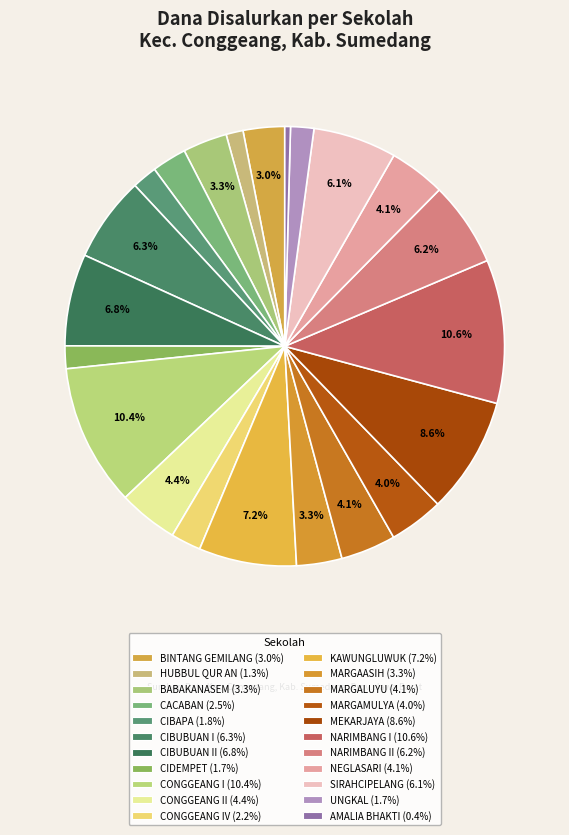

Rank the categories by value from highest to lowest.

SD NEGERI NARIMBANG I, SD NEGERI CONGGEANG I, SD NEGERI MEKARJAYA, SD NEGERI KAWUNGLUWUK, SD NEGERI CIBUBUAN II, SD NEGERI CIBUBUAN I, SD NEGERI NARIMBANG II, SD NEGERI SIRAHCIPELANG, SD NEGERI CONGGEANG II, SD NEGERI NEGLASARI, SD NEGERI MARGALUYU, SD NEGERI MARGAMULYA, SD NEGERI MARGAASIH, SD NEGERI BABAKANASEM, SD ISLAM TERPADU BINTANG GEMILANG, SD NEGERI CACABAN, SD NEGERI CONGGEANG IV, SD NEGERI CIBAPA, SD NEGERI UNGKAL, SD NEGERI CIDEMPET, SD ISLAM TERPADU HUBBUL QUR AN, SLBS AMALIA BHAKTI